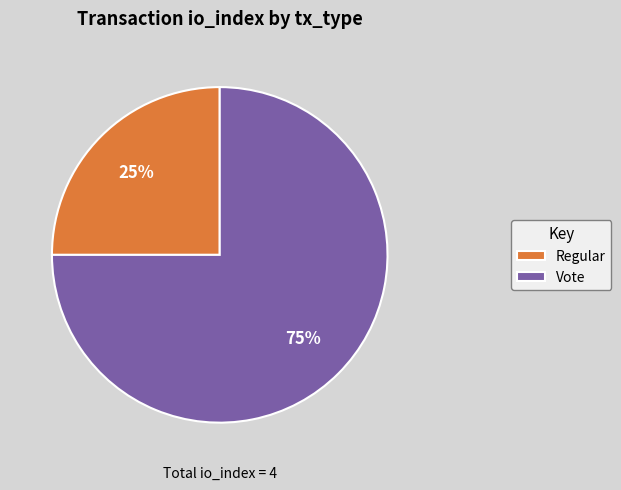

To the nearest percent, what portion does Regular represent?

25%